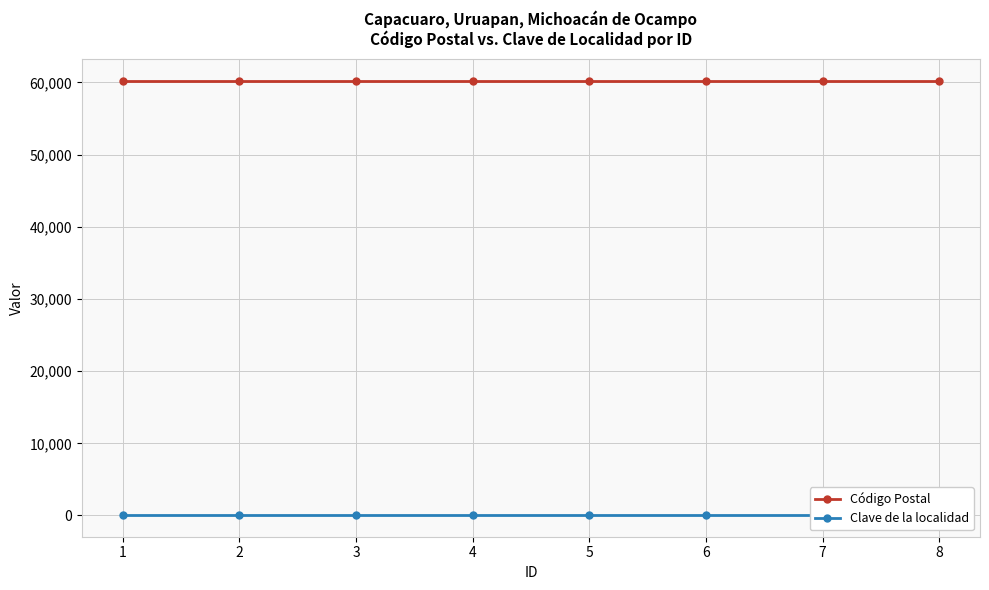

True or false: Código Postal has a value of 60210 at 6.

True